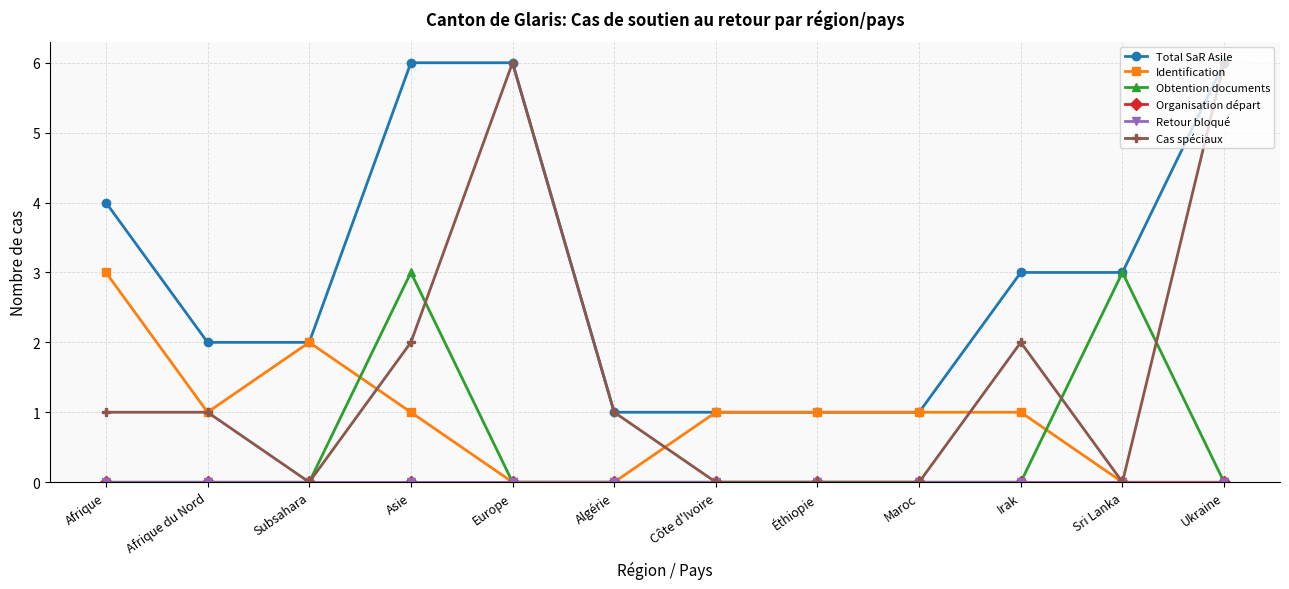

What is the label of the 12th point from the right?

Afrique